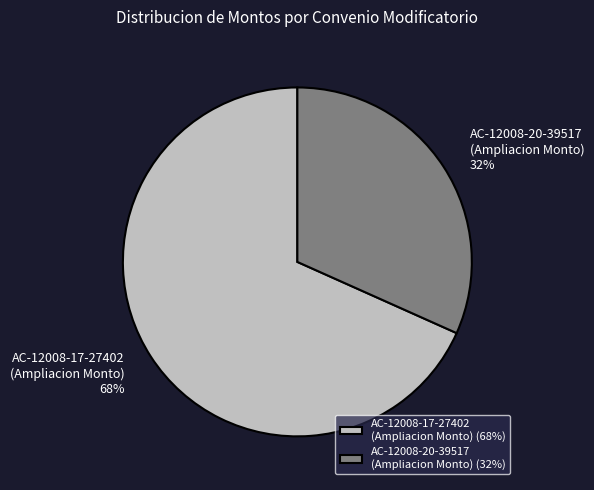

What percentage is the AC-12008-17-27402 (Ampliacion Monto) slice, to the nearest percent?

68%